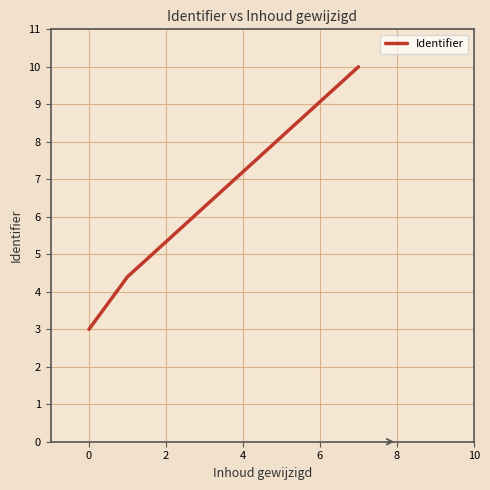

True or false: there are more than 0 points higher than both neighbors.

False